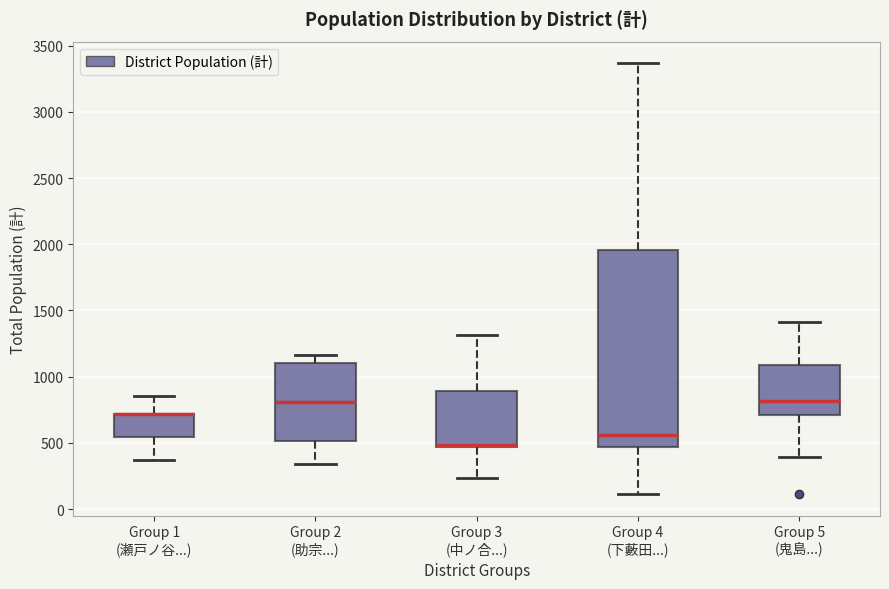

Which box is the tallest, from its lower edge to its upper edge?

Group 4 (下藪田...)